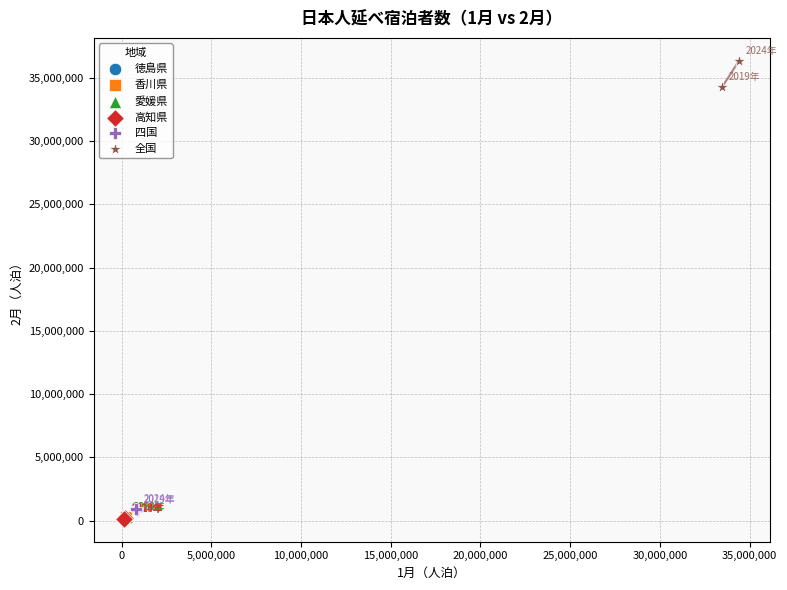

Which series has the largest Y range (max minus min)?

全国